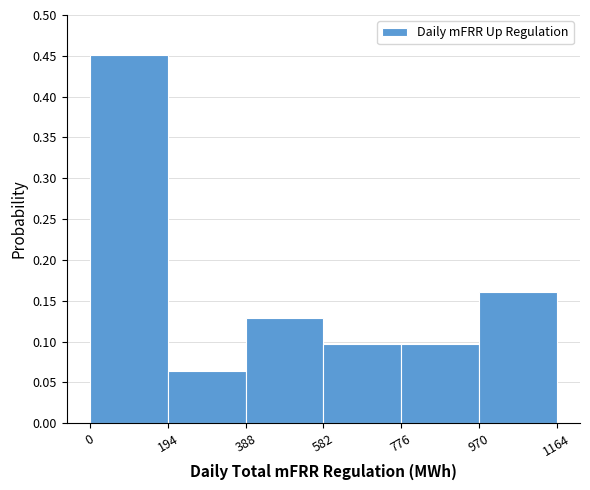

Reading left to right, list every bar in this chart as the range it spans on the x-axis followed by its height. The values are not printed on the chart, so give them approximately, as read against the axis.

0 to 194: 0.450
194 to 388: 0.065
388 to 582: 0.130
582 to 776: 0.095
776 to 970: 0.095
970 to 1164: 0.160